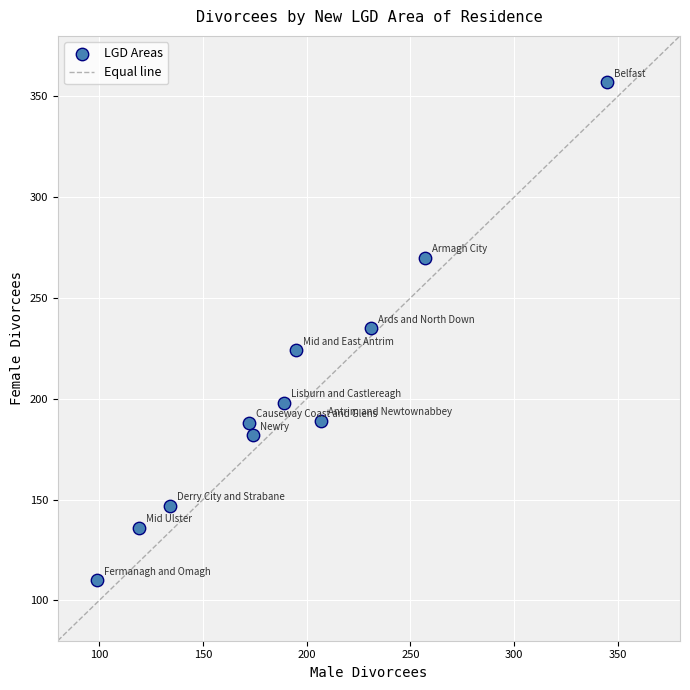

What is the average Y value?

203